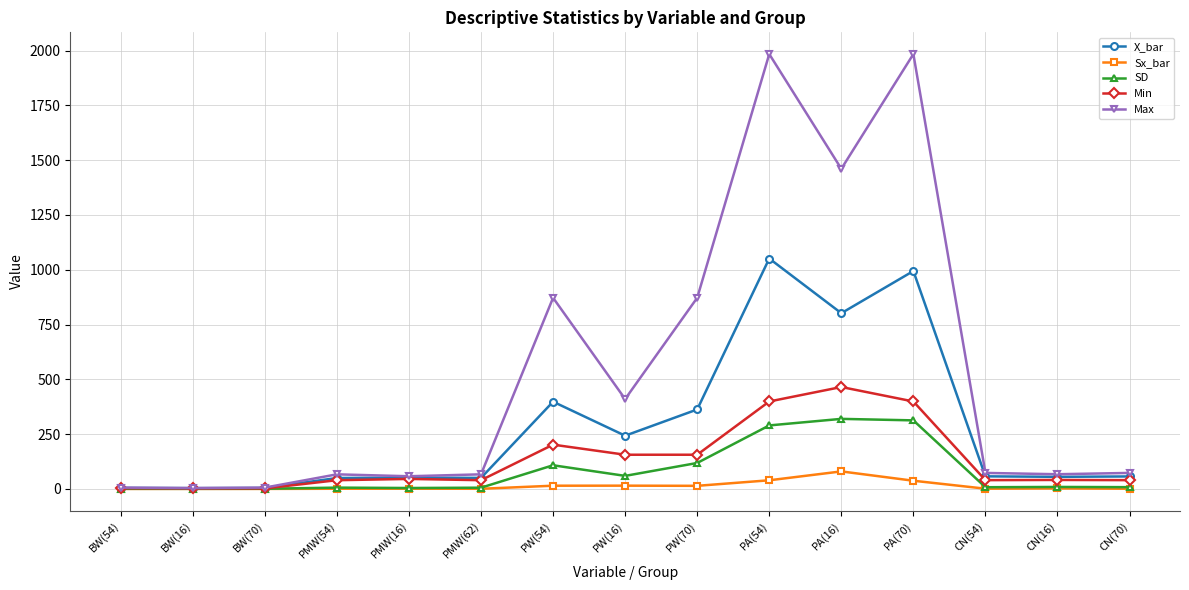

What is the difference between the maximum and minimum values in the X_bar series?

1047.6